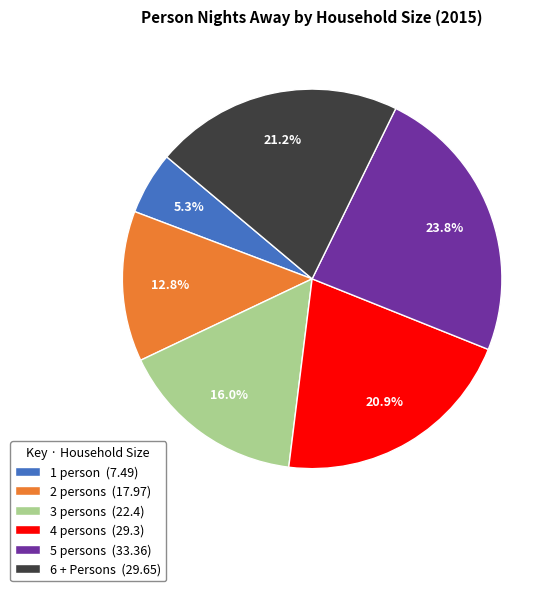

Does 1 person represent more than half of the total?

No